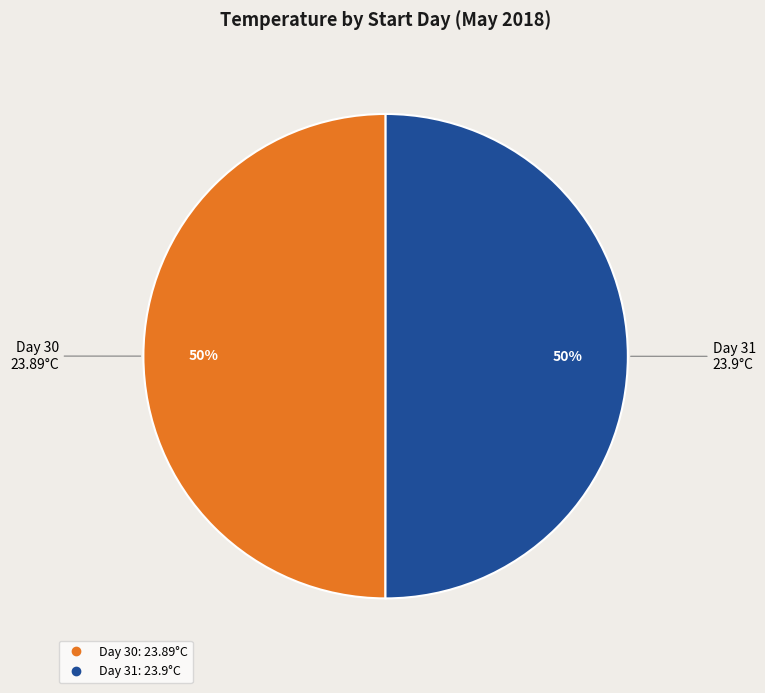

To the nearest percent, what is the average slice percentage?

50%